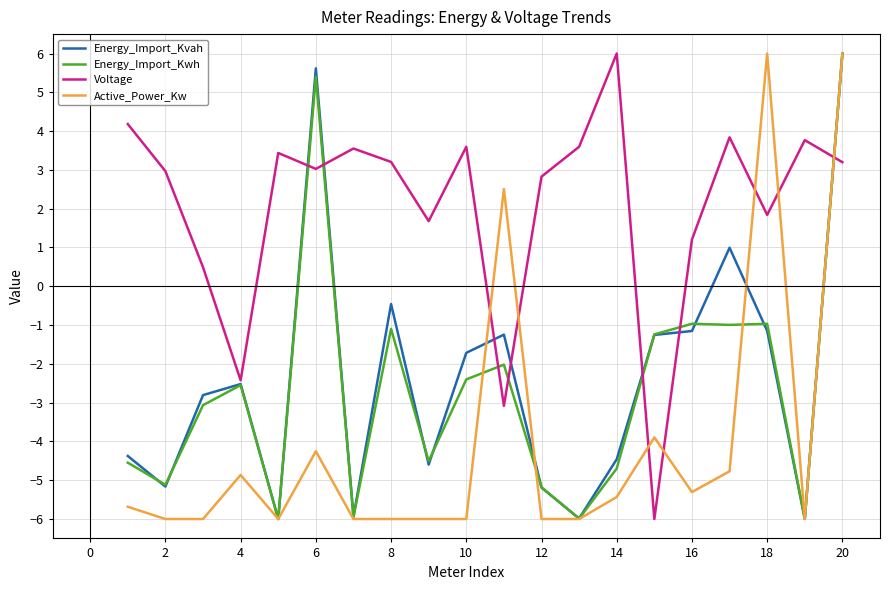

What is the maximum value shown in the chart?

6.0